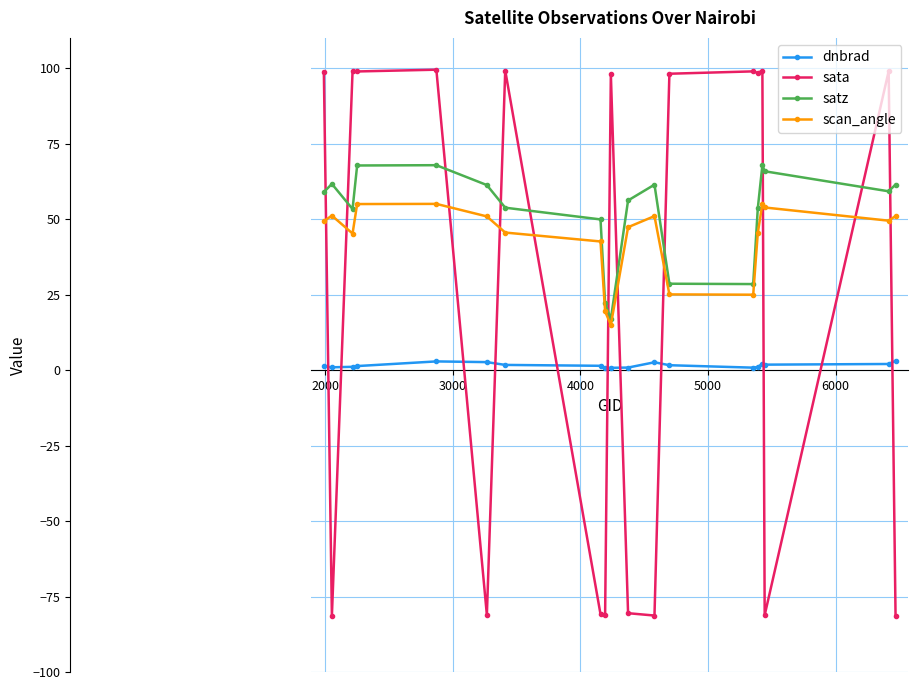

True or false: scan_angle and dnbrad cross at least once.

False